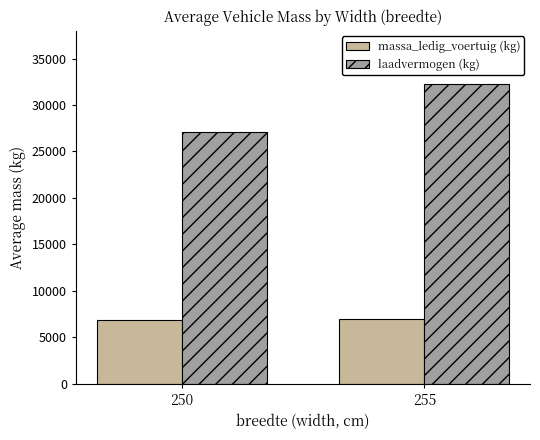

What is the lowest value of the laadvermogen (kg) series?

27140